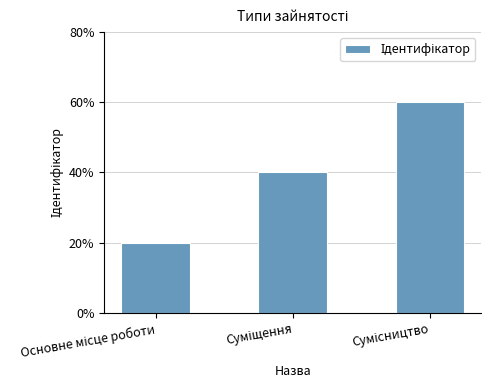

Are the bars horizontal?

No